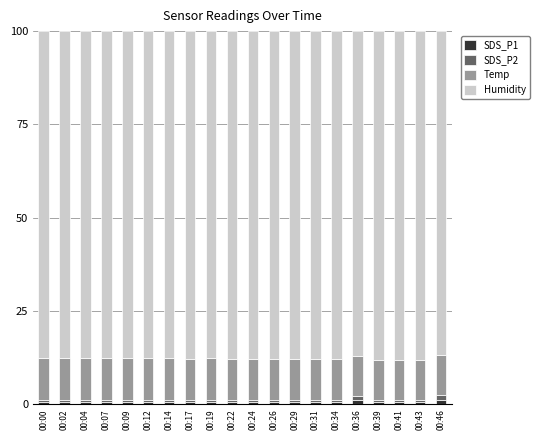

What is the difference between the second highest and minimum values in the SDS_P1 series?

0.5